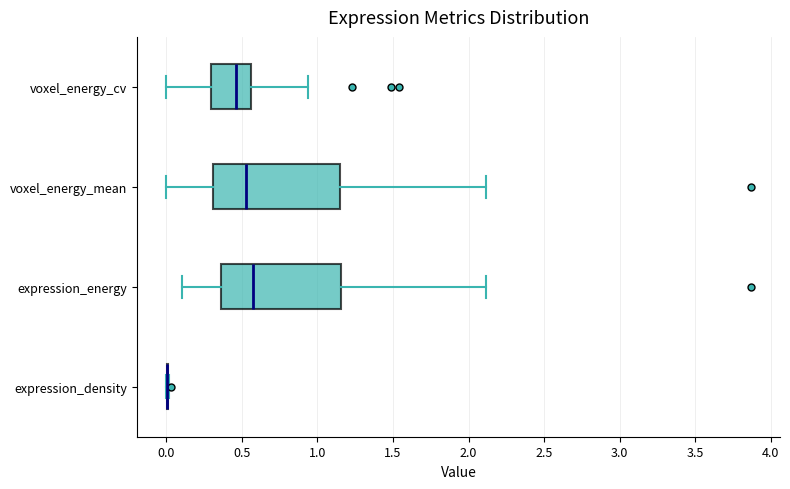

Where does the right whisker of the box for voxel_energy_cv end on the x-axis? The values are not printed on the chart, so give them approximately, as read against the axis.

0.95